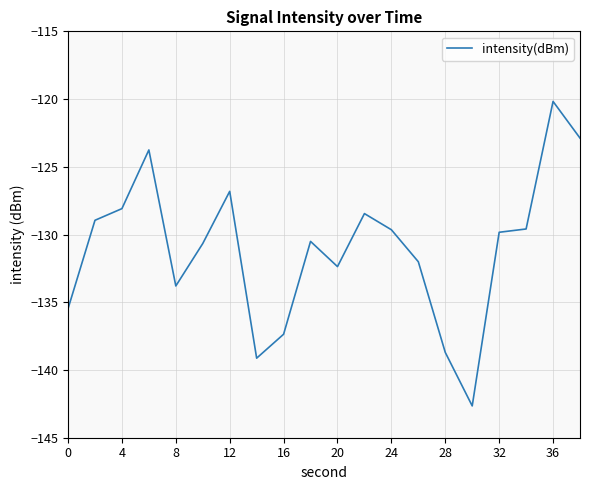

What is the greatest value displayed?

-120.2